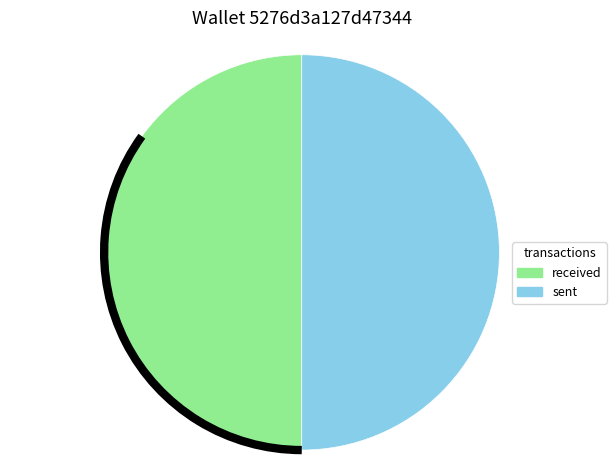

Combined, do sent and received account for over 50%?

Yes